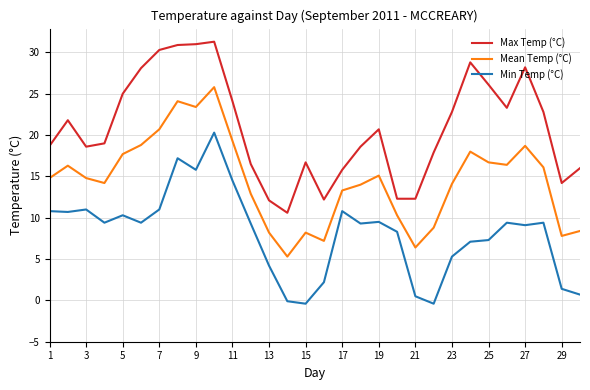

Which series has the largest total across all categories?

Max Temp (°C)